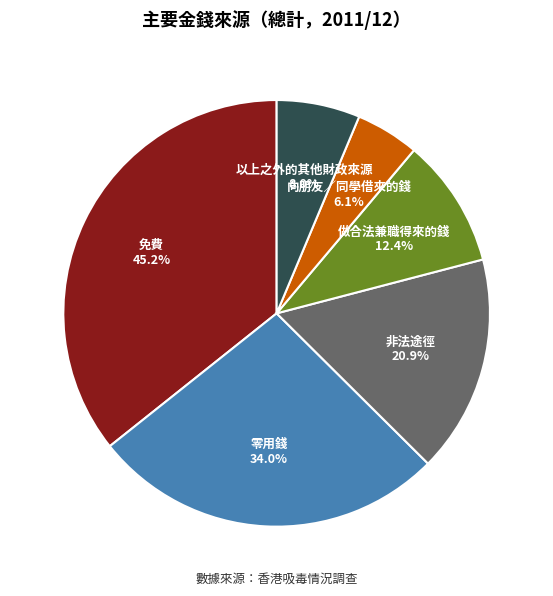

What percentage do 以上之外的其他財政來源 and 向朋友／同學借來的錢 together represent?

11.1%